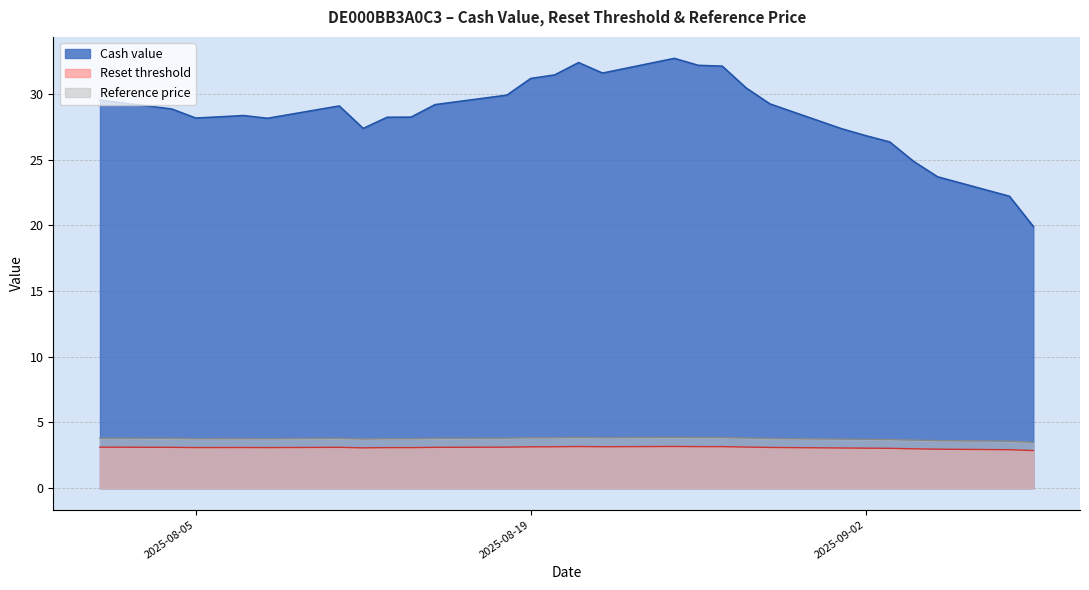

What is the sum of the Reference price values at 2025-08-07 and 2025-08-11?

7.6